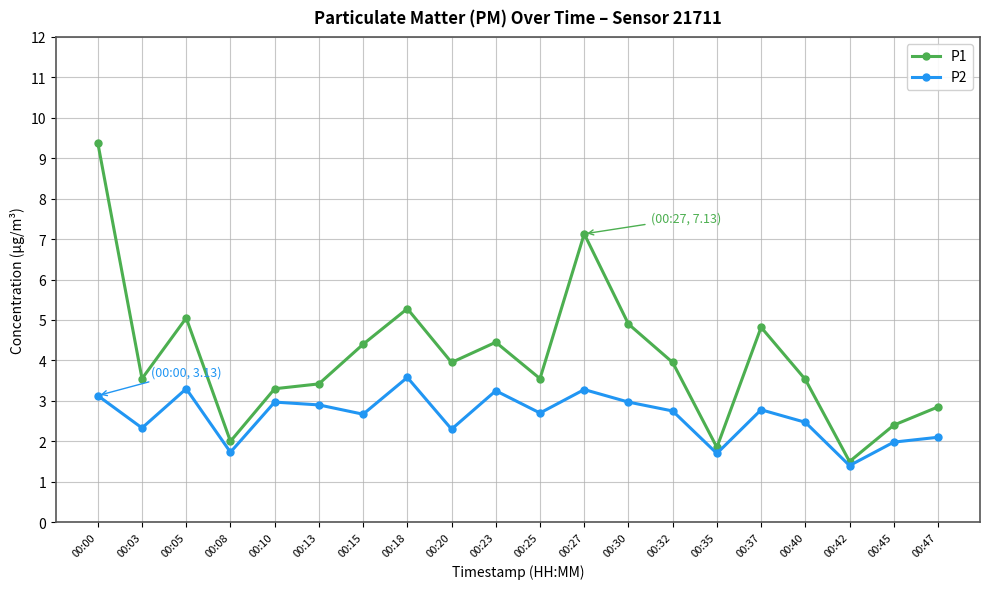

At which category does the chart reach its minimum across all series?

00:42